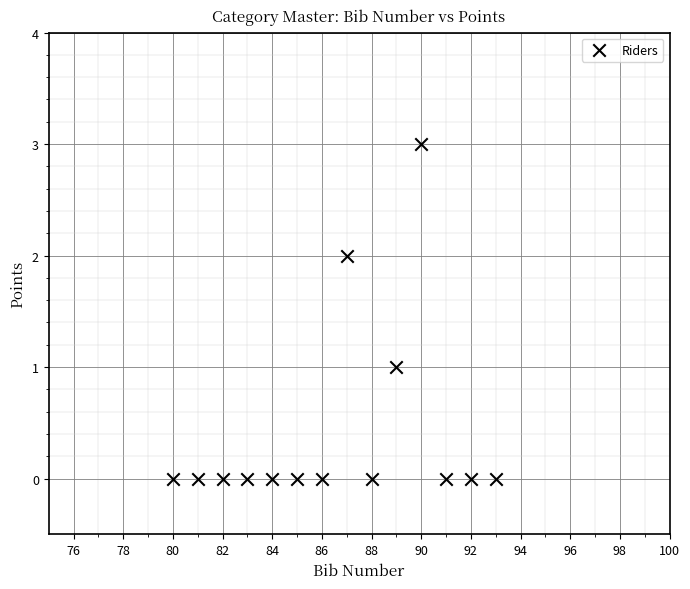

What is the range of X values (max minus min)?

13